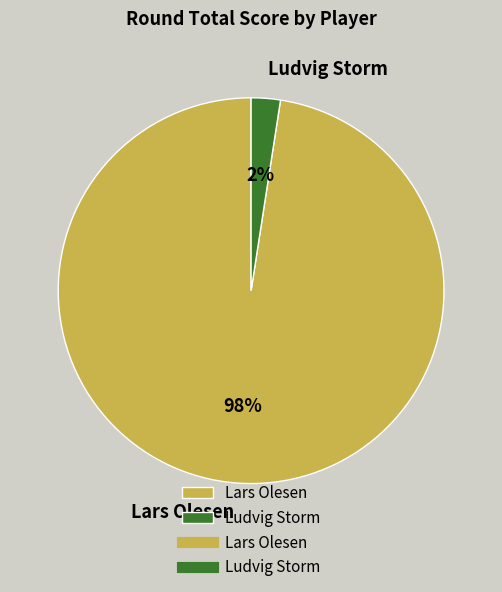

True or false: Lars Olesen accounts for 98% of the total.

True